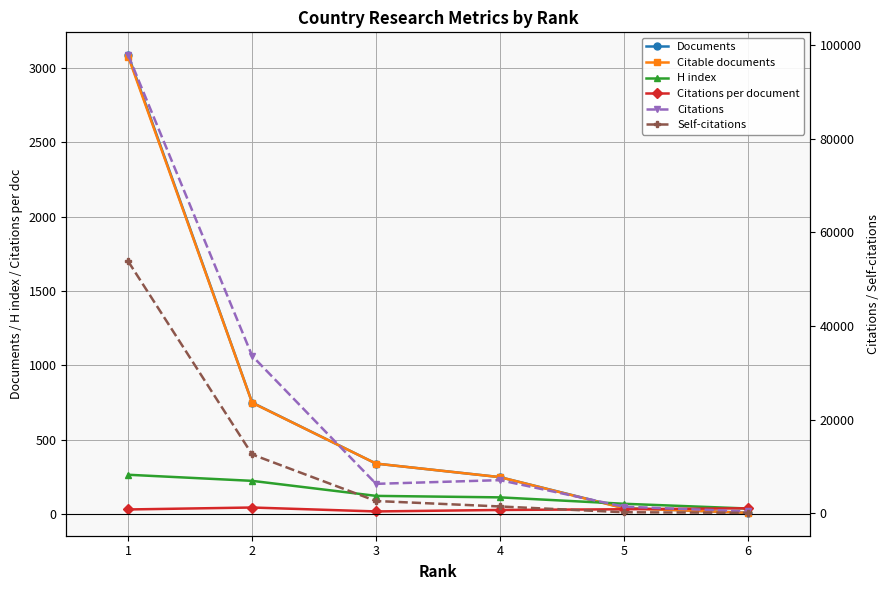

True or false: Citable documents has a value of 249.0 at 4.

True